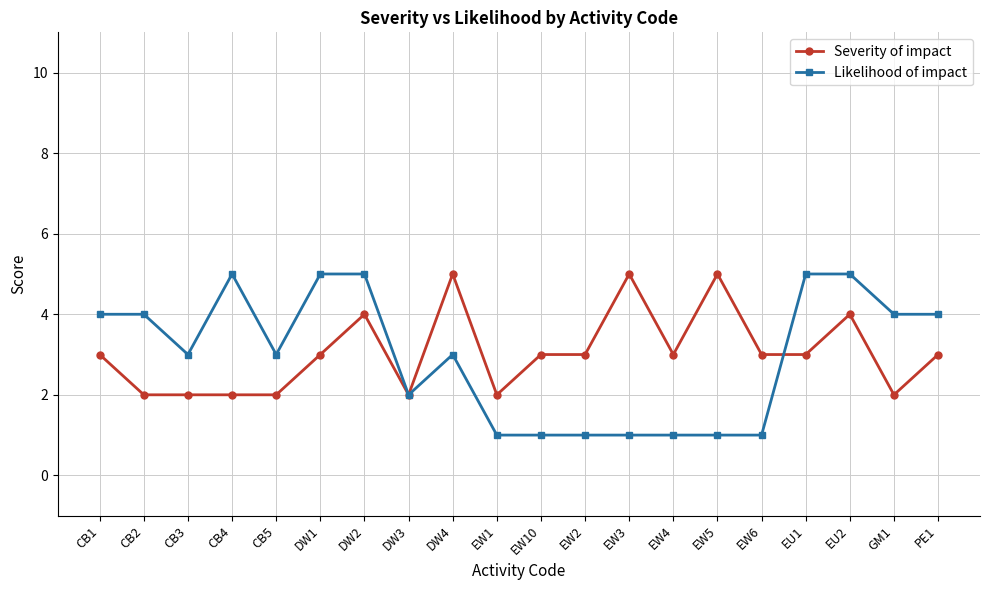

At CB2, list the series in order from smallest to largest.

Severity of impact, Likelihood of impact